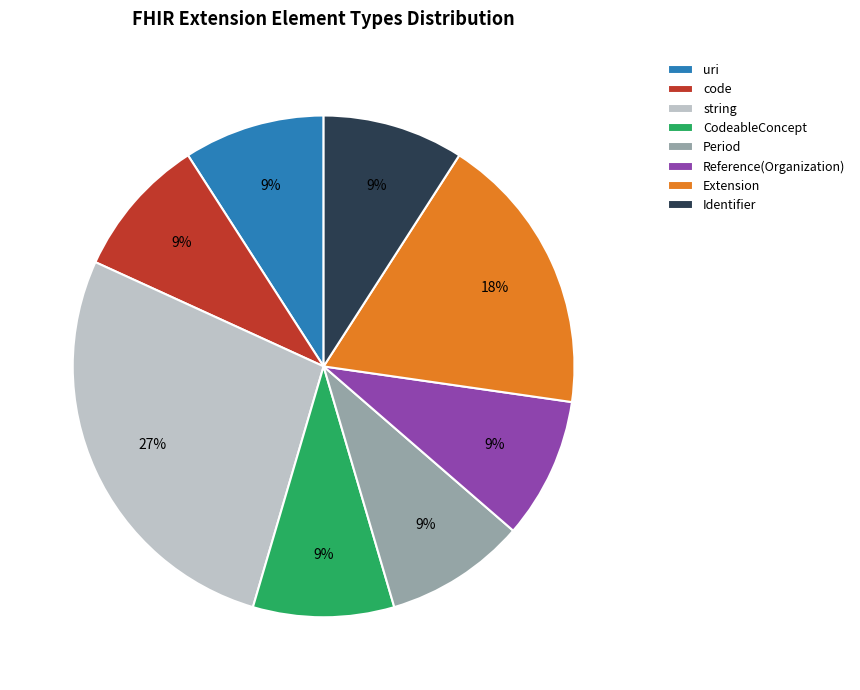

What is the largest slice in the pie chart?

string